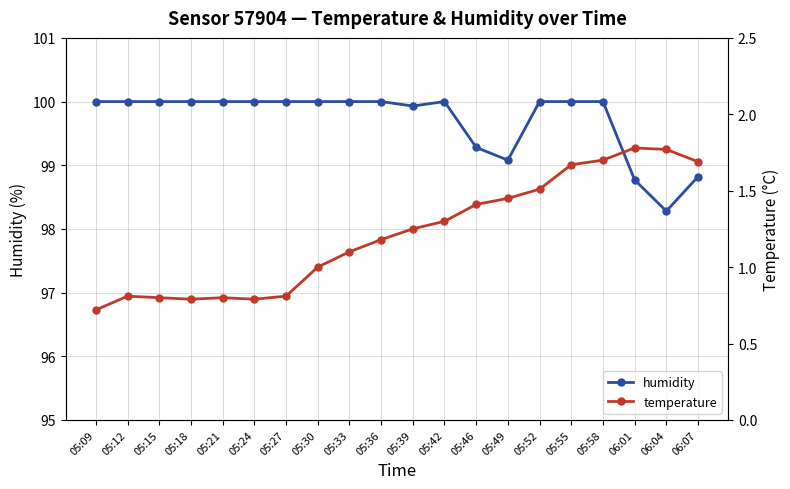

Does the chart display data point markers on the line(s)?

Yes